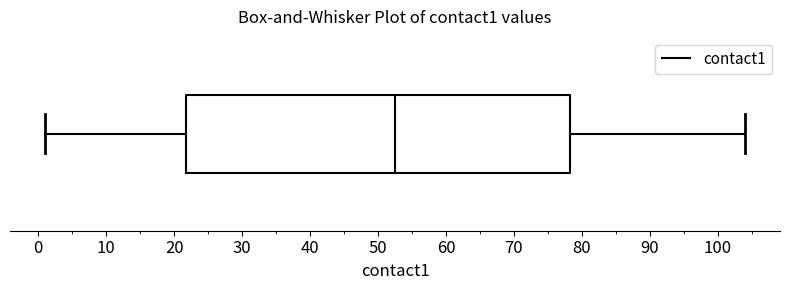

Transcribe this box plot: give where the median line is, the range the box spans, and where the two whiskers end, as read against the x-axis. The values are not printed on the chart, so give them approximately, as read against the axis.

median 53, box 22 to 78, whiskers 1 to 104